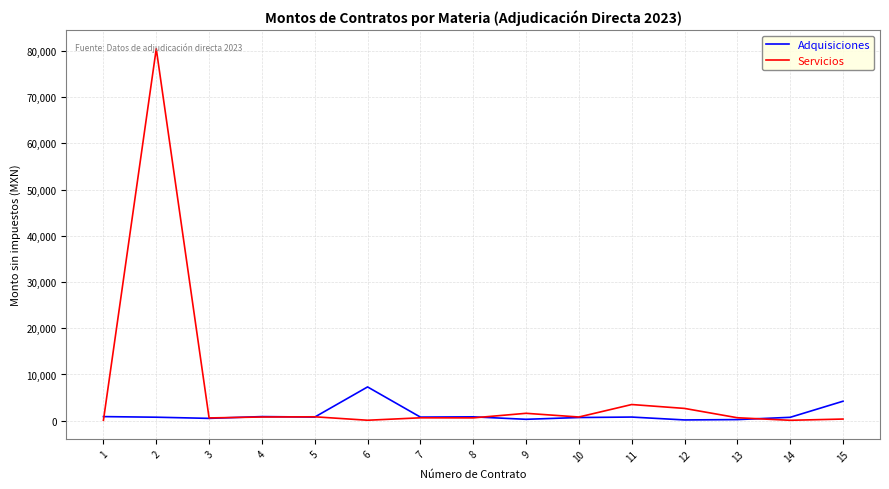

Count the number of data series in this chart.

2